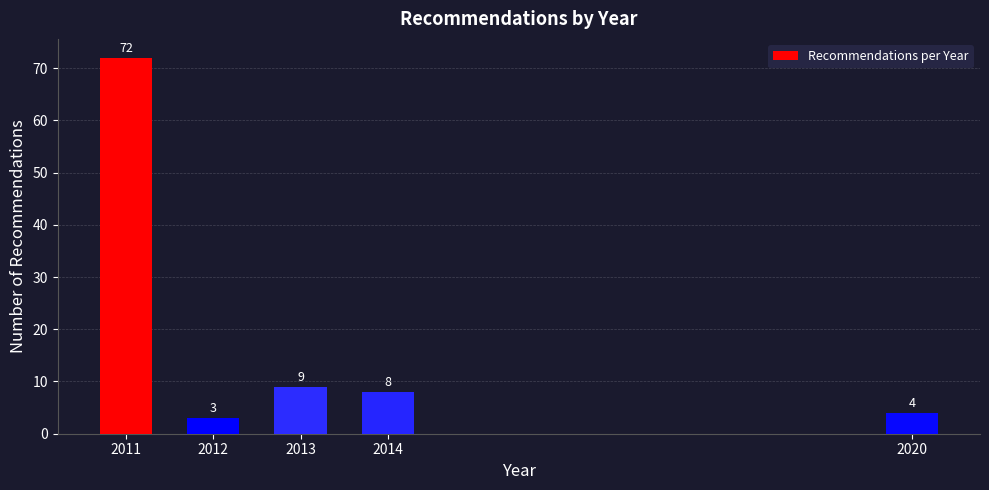

Reading right to left, extract all data points from this chart.

2020=4	2014=8	2013=9	2012=3	2011=72